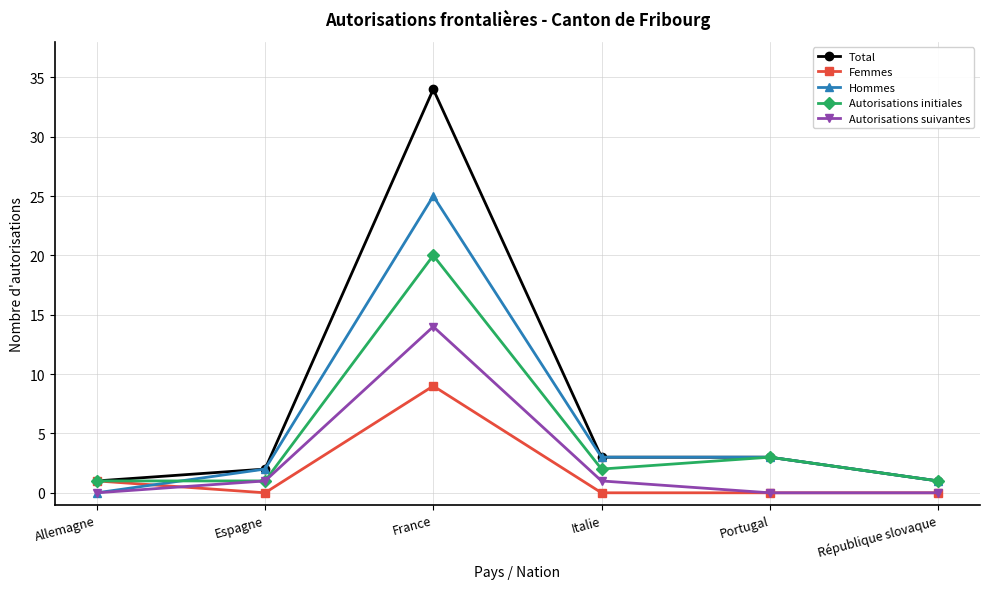

What is the average value of the Autorisations suivantes series?

3